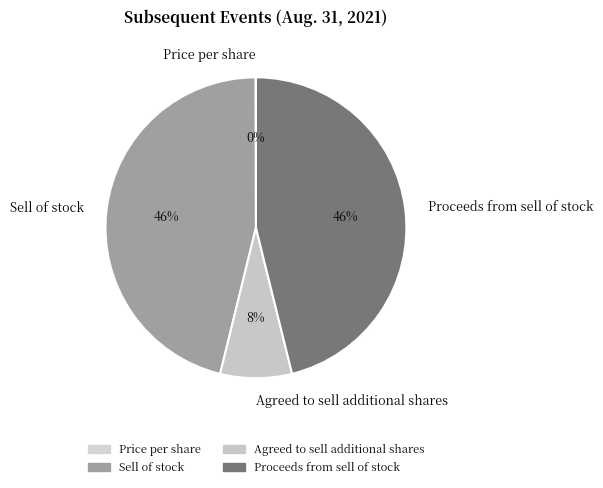

Is there a majority slice in this chart?

No